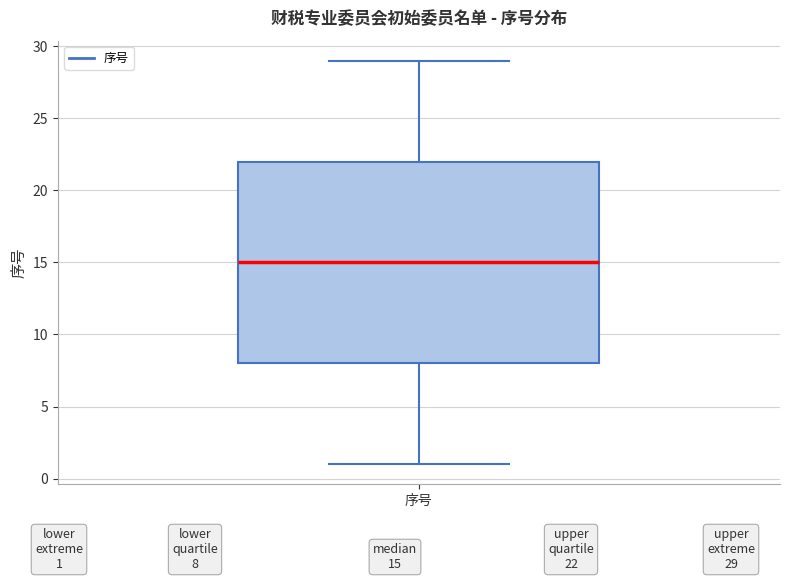

Transcribe this box plot: give where the median line is, the range the box spans, and where the two whiskers end, as read against the y-axis. The values are not printed on the chart, so give them approximately, as read against the axis.

median 15, box 8 to 22, whiskers 1 to 29